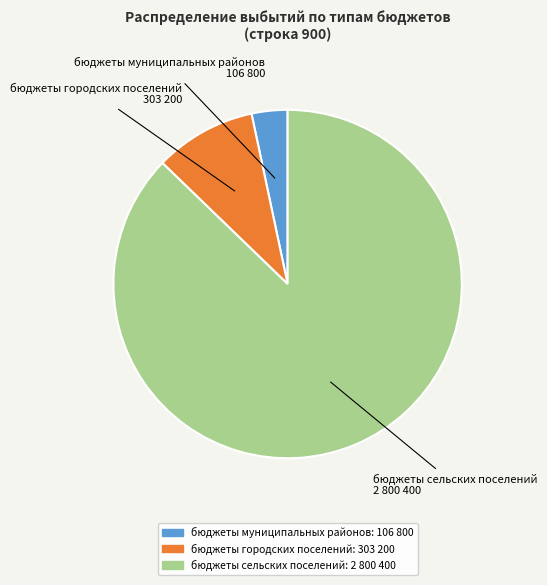

Do бюджеты муниципальных районов and бюджеты городских поселений together represent more than half of the pie?

No